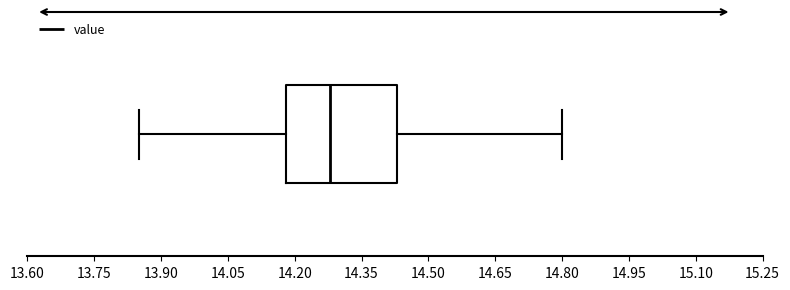

Where does the median line of the box sit on the x-axis? The values are not printed on the chart, so give them approximately, as read against the axis.

14.28